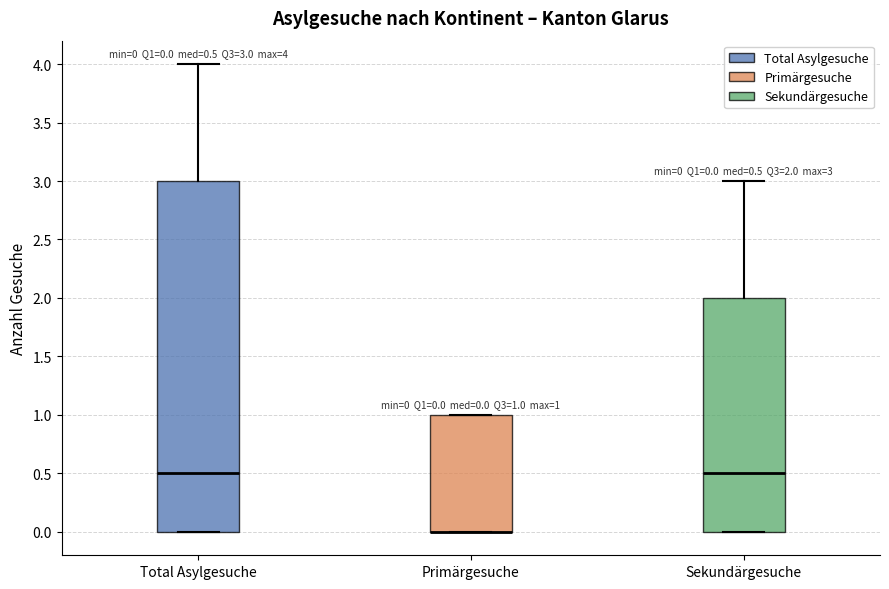

Which box is the tallest, from its lower edge to its upper edge?

Total Asylgesuche